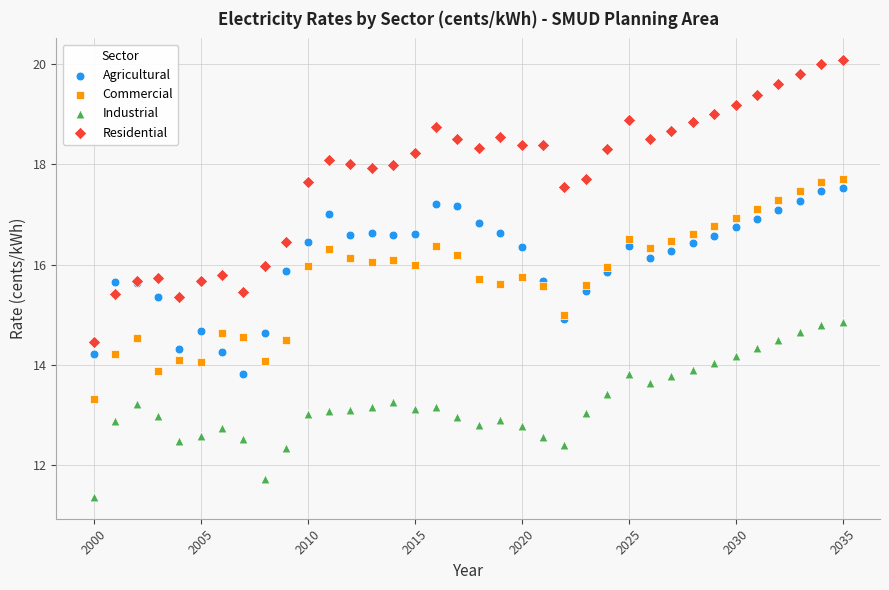

Which series reaches the minimum Y coordinate?

Industrial